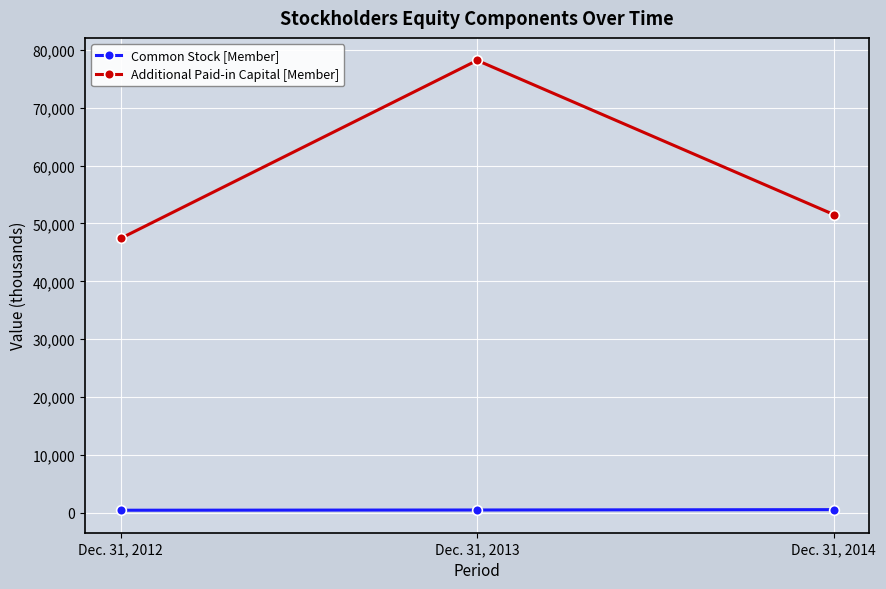

What are all the series names shown in the legend?

Common Stock [Member], Additional Paid-in Capital [Member]